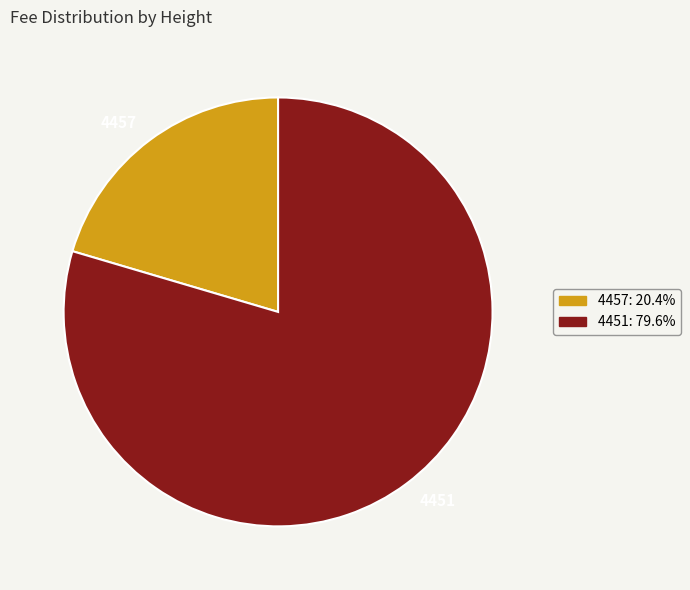

How many segments does this pie chart have?

2